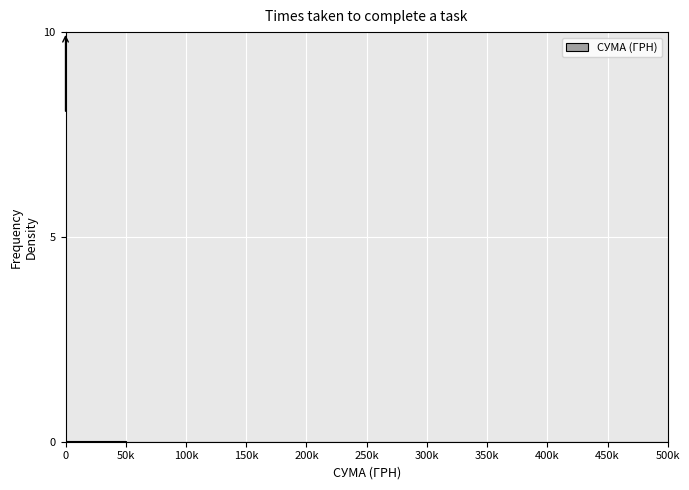

The chart shows a value of 0.0 at 250k. True or false?

True